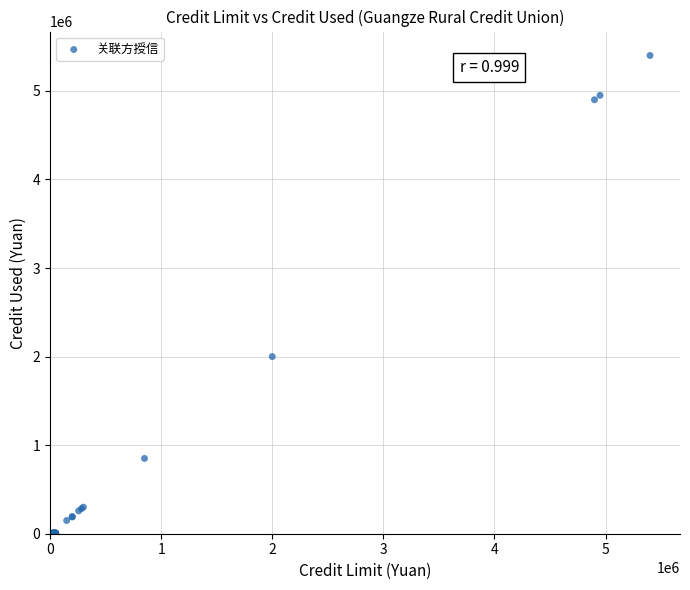

What Y value in the scatter plot is closest to 2700023?

2000000.0